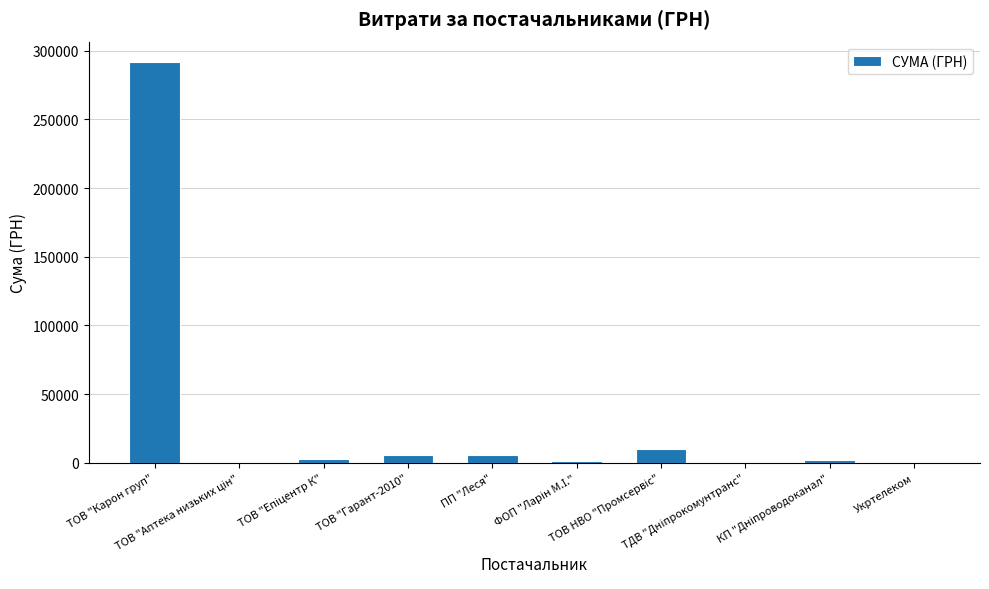

What is the sum of all values?

320567.3